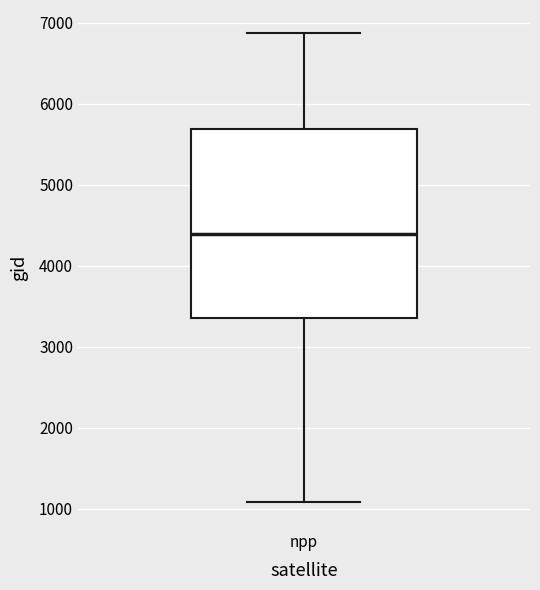

Where does the upper whisker of the box for npp end on the y-axis? The values are not printed on the chart, so give them approximately, as read against the axis.

6900